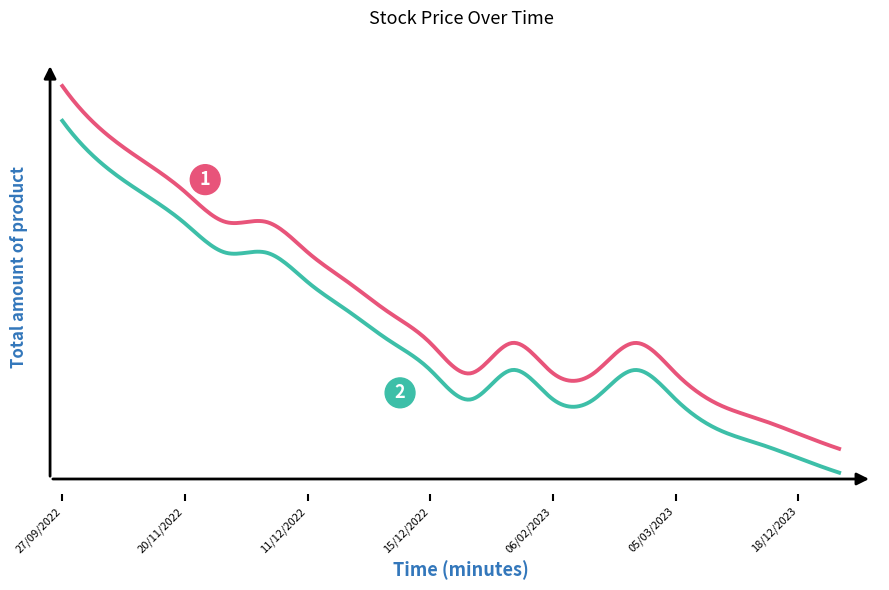

Does the chart display data point markers on the line(s)?

No